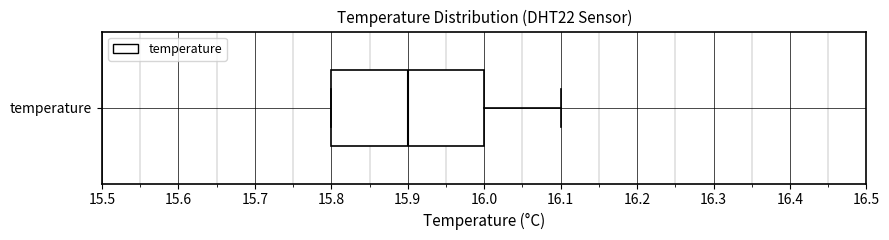

Where does the right whisker of the box for temperature end on the x-axis? The values are not printed on the chart, so give them approximately, as read against the axis.

16.1